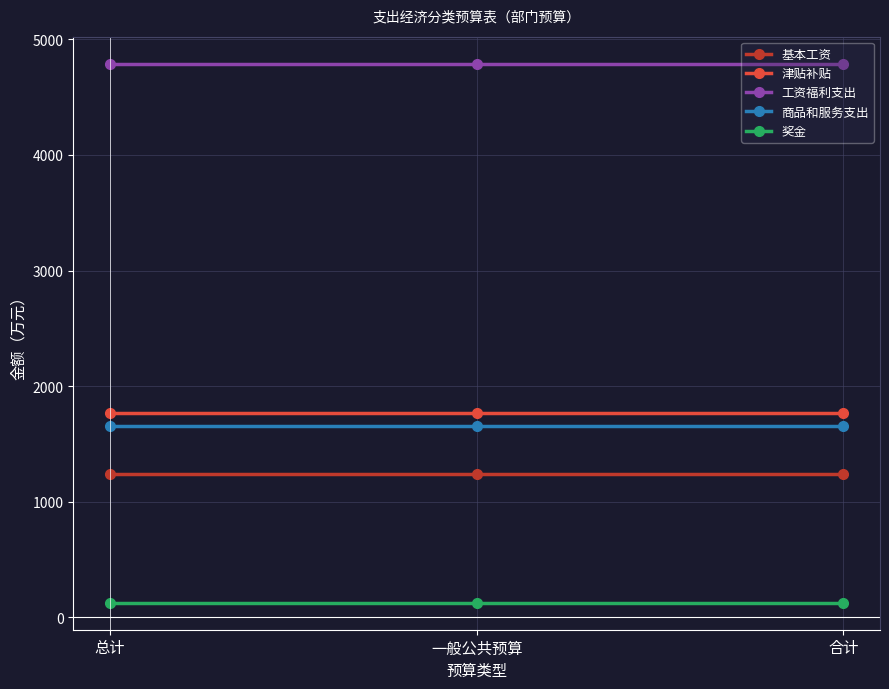

Reading left to right, list all the values displayed in this chart.

基本工资: 1237.5	1237.5	1237.5
津贴补贴: 1768.9	1768.9	1768.9
工资福利支出: 4789.6	4789.6	4789.6
商品和服务支出: 1653.9	1653.9	1653.9
奖金: 125.7	125.7	125.7